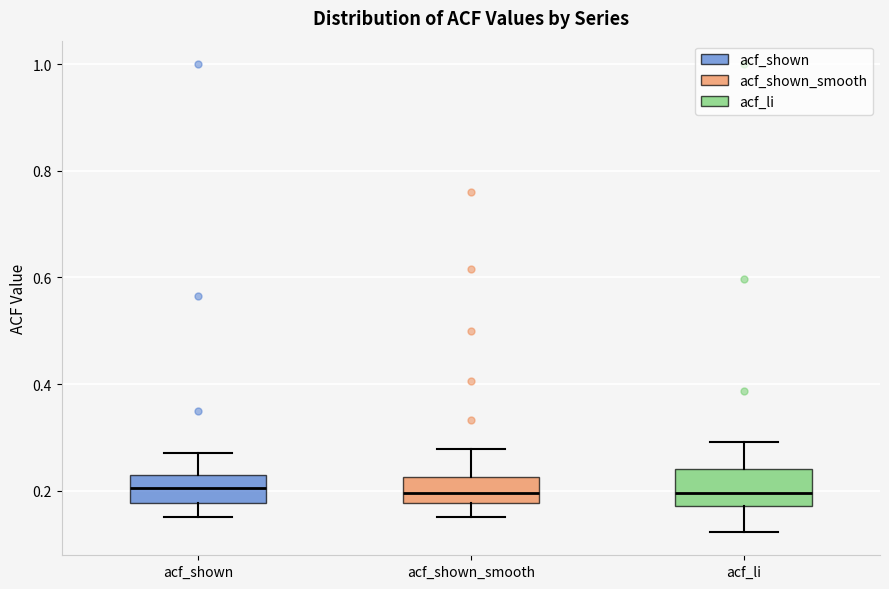

Reading left to right, read every box against the y-axis: the position of its median line, the range the box covers, and the ends of its whiskers. The values are not printed on the chart, so give them approximately, as read against the axis.

acf_shown: median 0.20, box 0.18 to 0.24, whiskers 0.16 to 0.28
acf_shown_smooth: median 0.20, box 0.18 to 0.22, whiskers 0.16 to 0.28
acf_li: median 0.20, box 0.18 to 0.24, whiskers 0.12 to 0.30